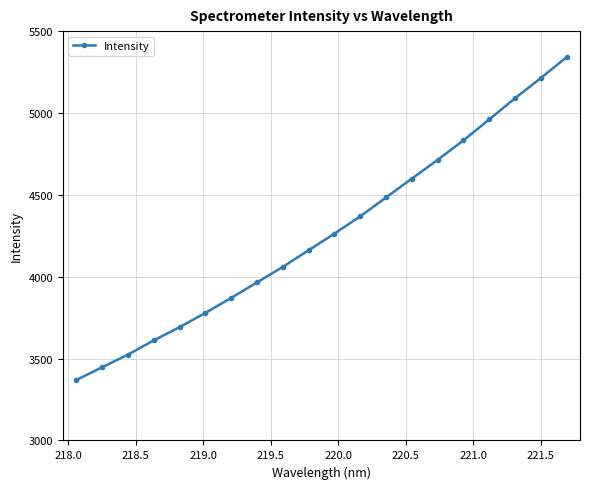

Count the number of data series in this chart.

1